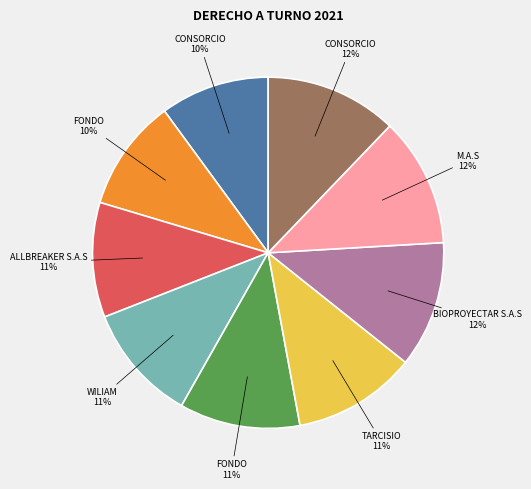

To the nearest percent, what is the difference between the largest and smallest slice percentages?

2%